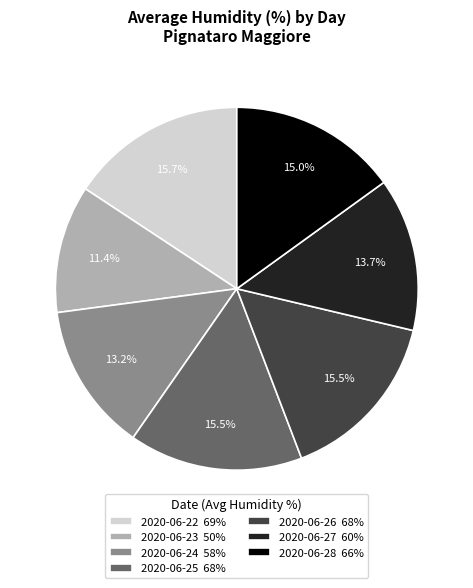

What is the ratio of the value at 2020-06-28 66% to the value at 2020-06-27 60%?

1.1